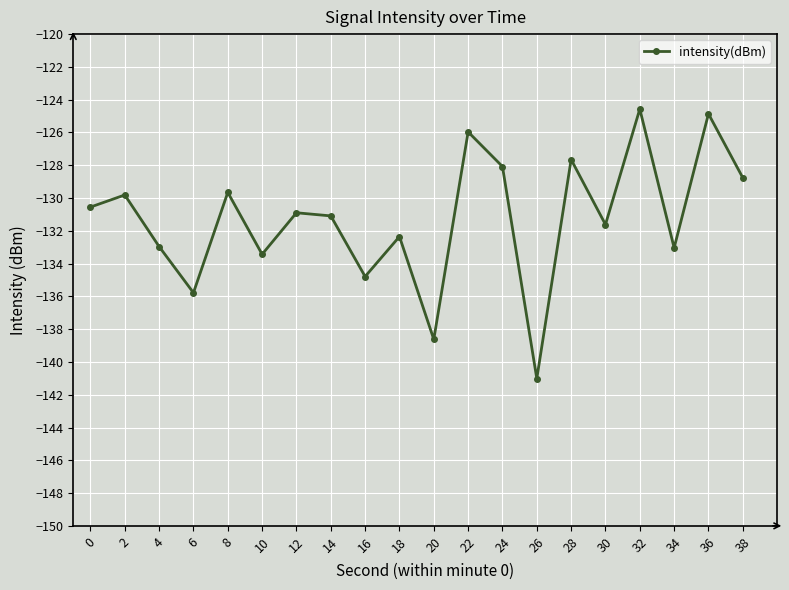

How many values are below -130?

12